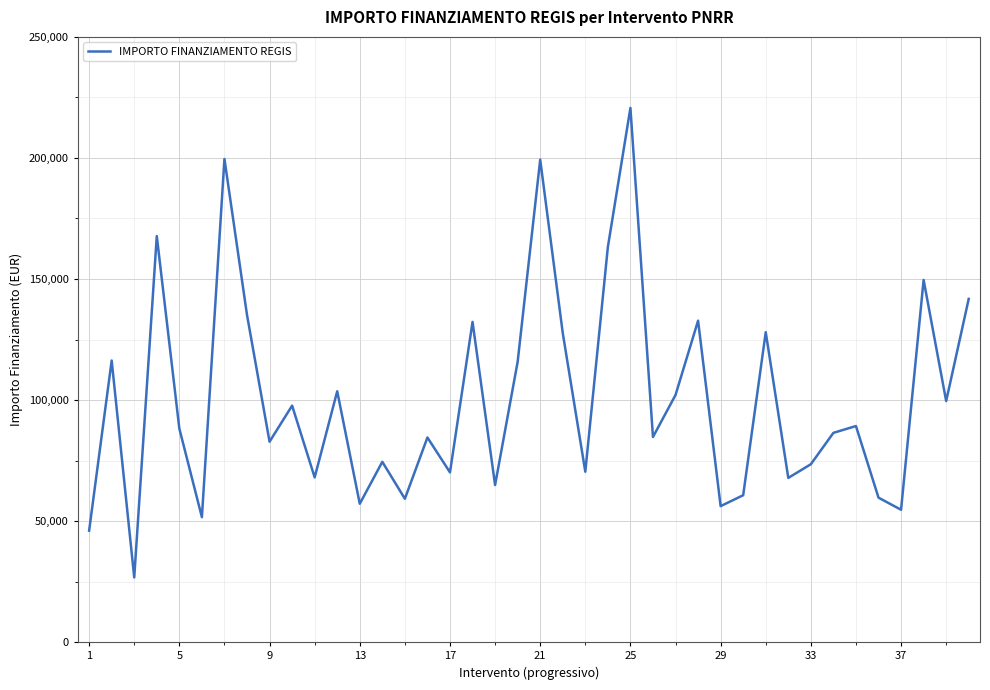

What is the difference between the maximum and minimum values?

193933.1